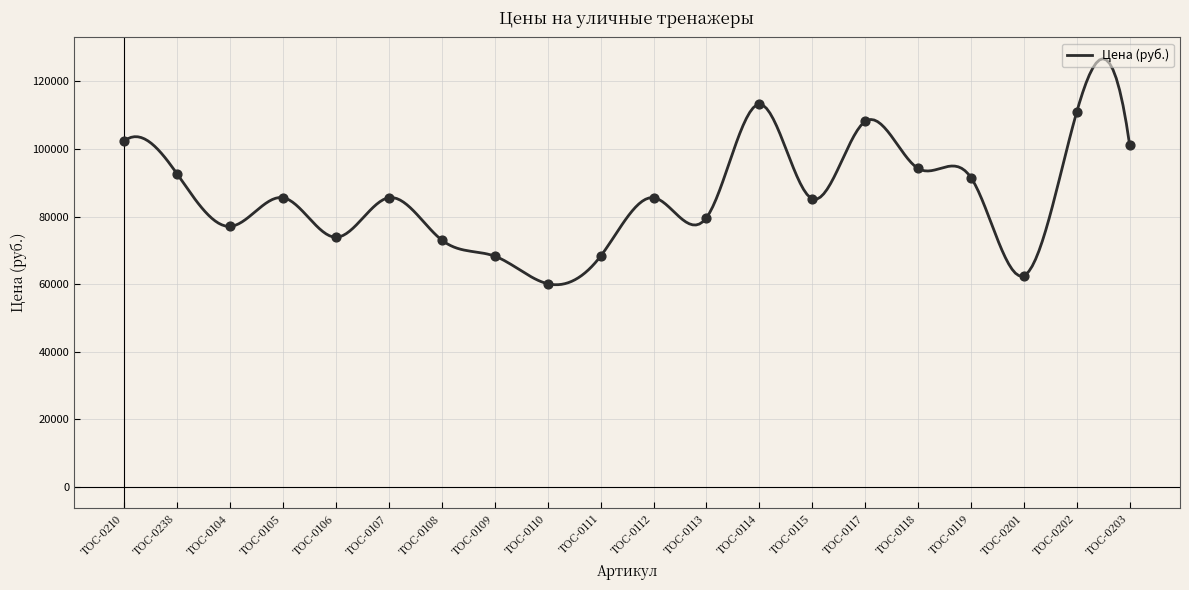

Which has a higher value, ТОС-0110 or ТОС-0203?

ТОС-0203